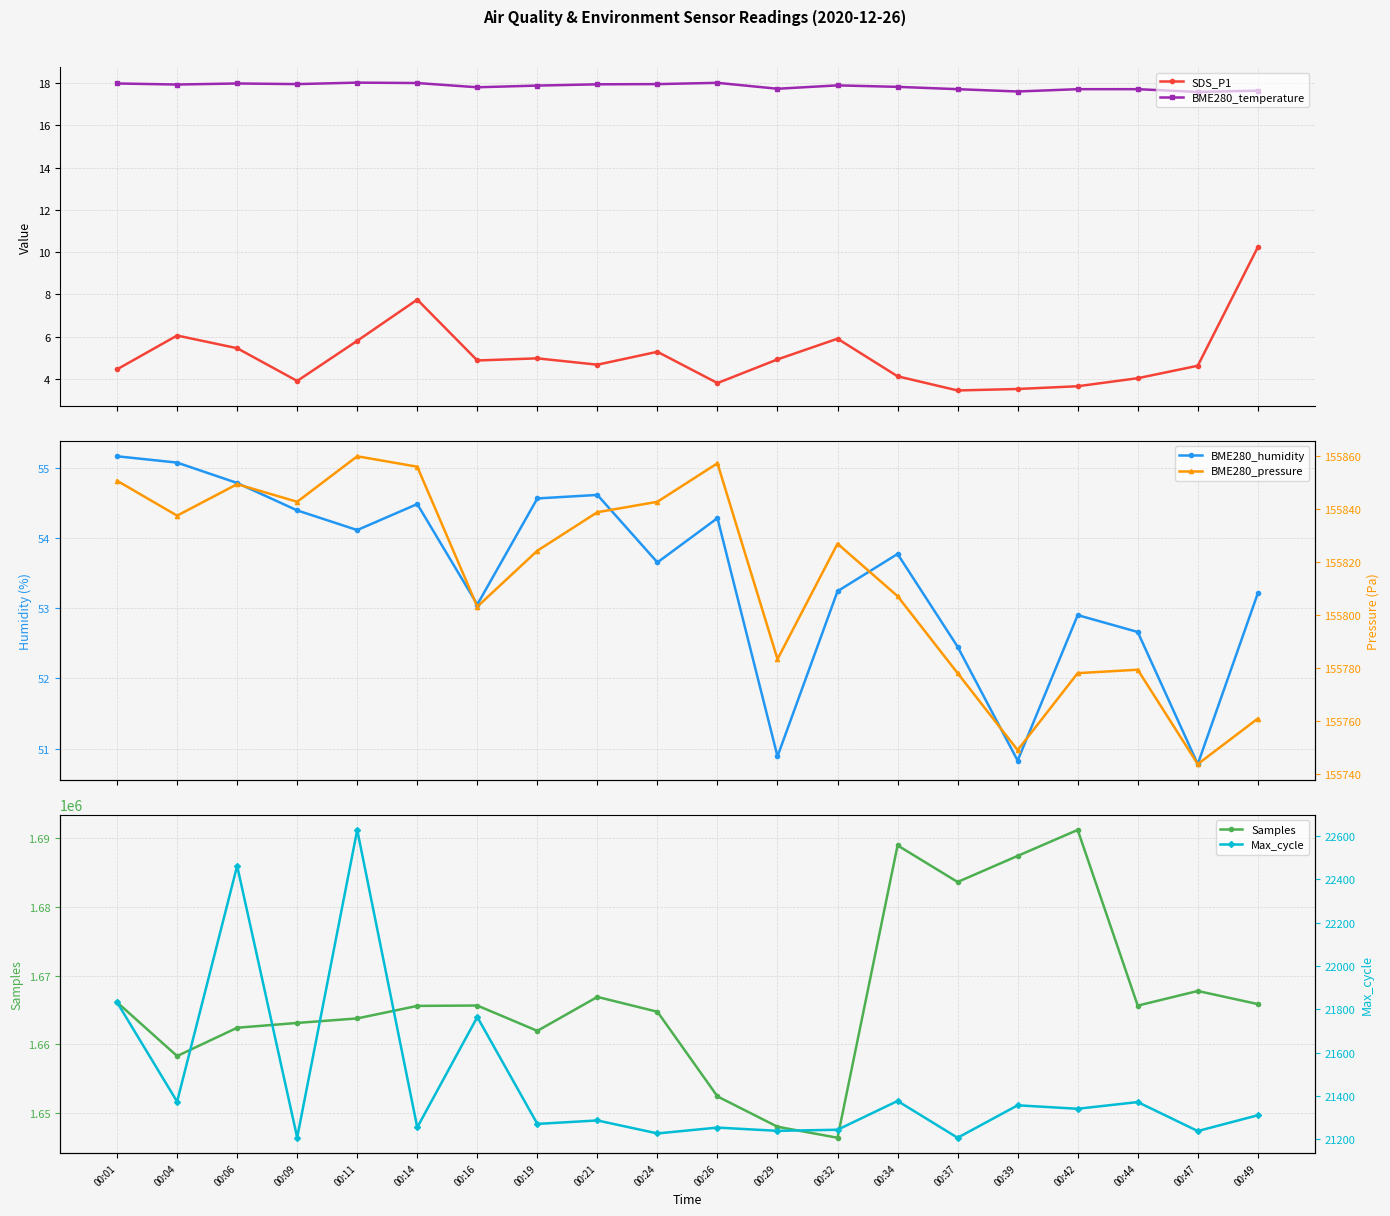

Read the SDS_P1 value at 00:21.

4.7